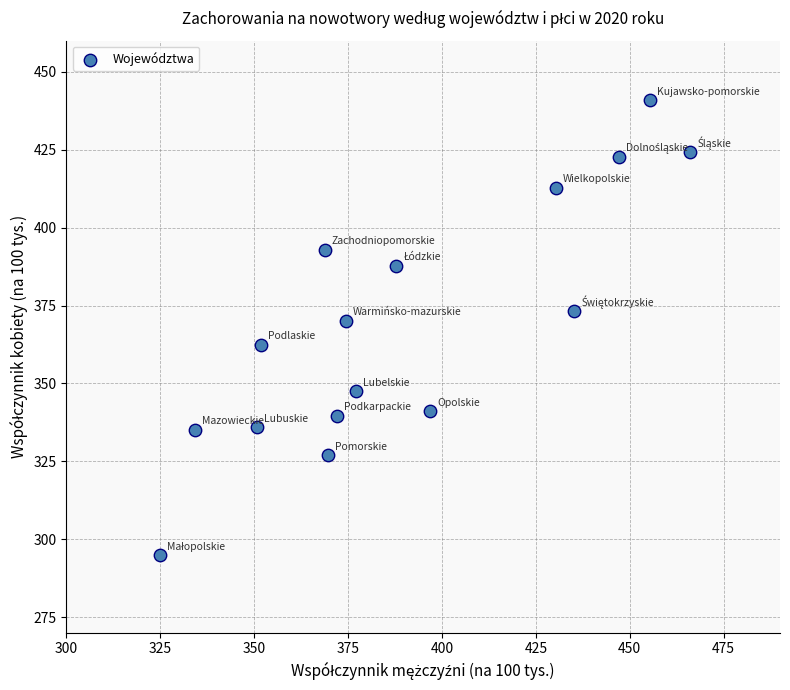

What is the range of X values (max minus min)?

141.2